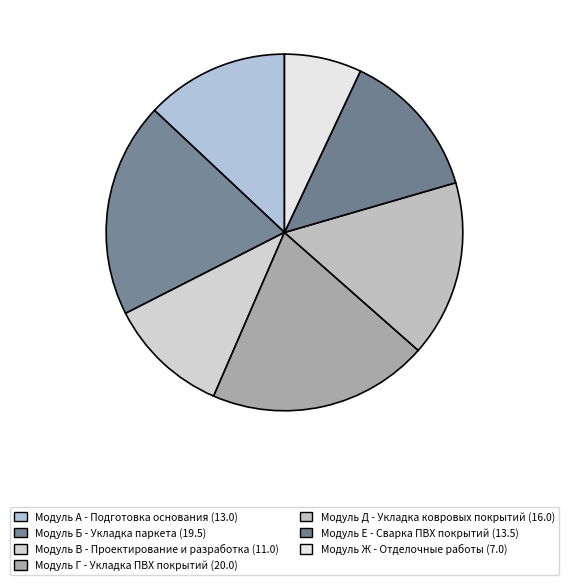

How many segments does this pie chart have?

7